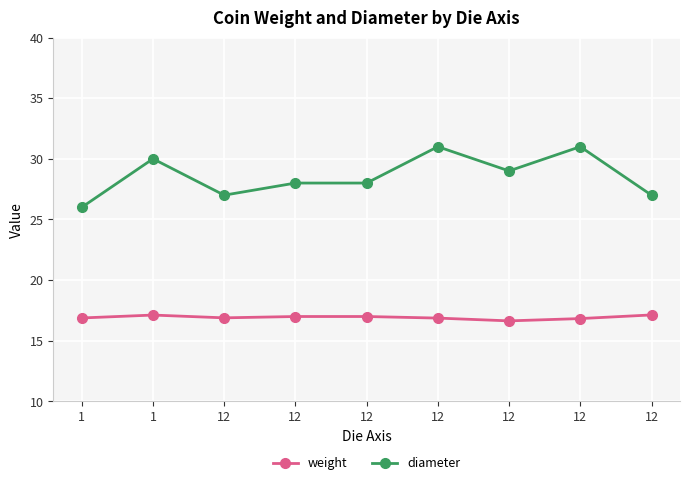

List the series in order of their peak value, highest first.

diameter, weight